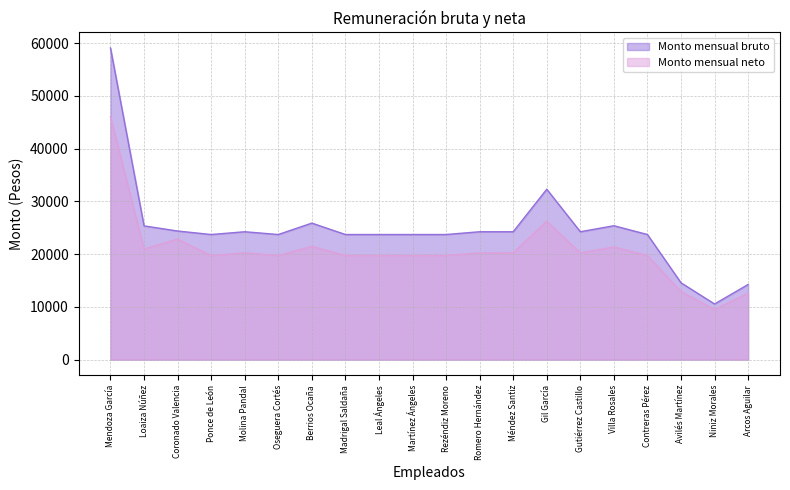

List the series in order of their overall mean, highest first.

Monto mensual bruto, Monto mensual neto